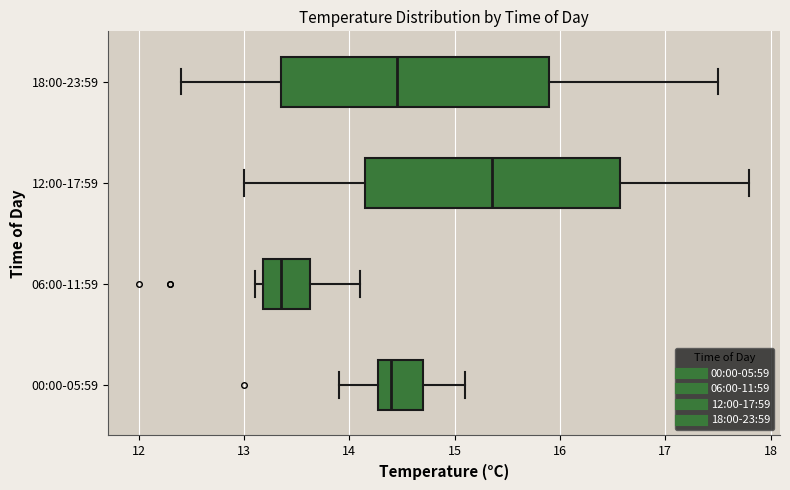

Reading bottom to top, read every box against the x-axis: the position of its median line, the range the box covers, and the ends of its whiskers. The values are not printed on the chart, so give them approximately, as read against the axis.

00:00-05:59: median 14.4, box 14.3 to 14.7, whiskers 13.9 to 15.1
06:00-11:59: median 13.4, box 13.2 to 13.6, whiskers 13.1 to 14.1
12:00-17:59: median 15.4, box 14.2 to 16.6, whiskers 13.0 to 17.8
18:00-23:59: median 14.5, box 13.4 to 15.9, whiskers 12.4 to 17.5